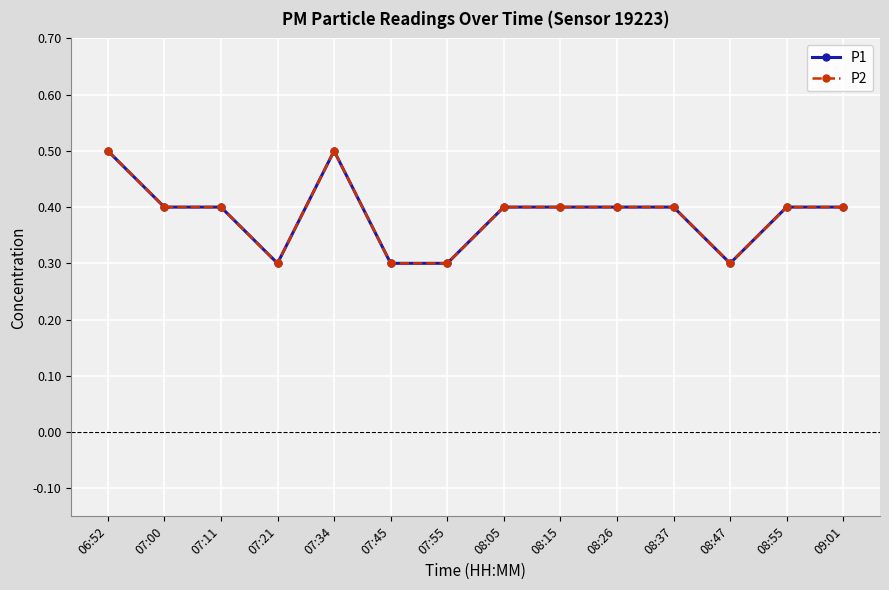

Reading left to right, extract all data points from this chart.

P1: 06:52=0.5	07:00=0.4	07:11=0.4	07:21=0.3	07:34=0.5	07:45=0.3	07:55=0.3	08:05=0.4	08:15=0.4	08:26=0.4	08:37=0.4	08:47=0.3	08:55=0.4	09:01=0.4
P2: 06:52=0.5	07:00=0.4	07:11=0.4	07:21=0.3	07:34=0.5	07:45=0.3	07:55=0.3	08:05=0.4	08:15=0.4	08:26=0.4	08:37=0.4	08:47=0.3	08:55=0.4	09:01=0.4